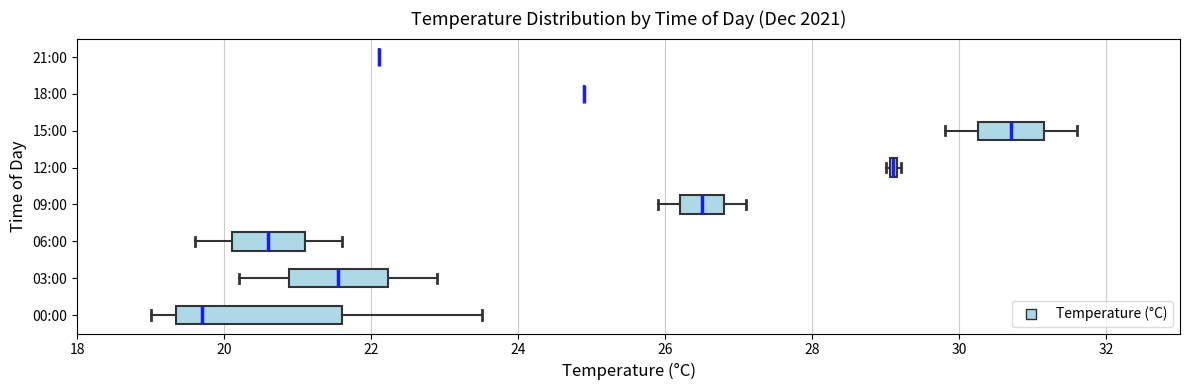

Which box is the widest, from its left edge to its right edge?

00:00